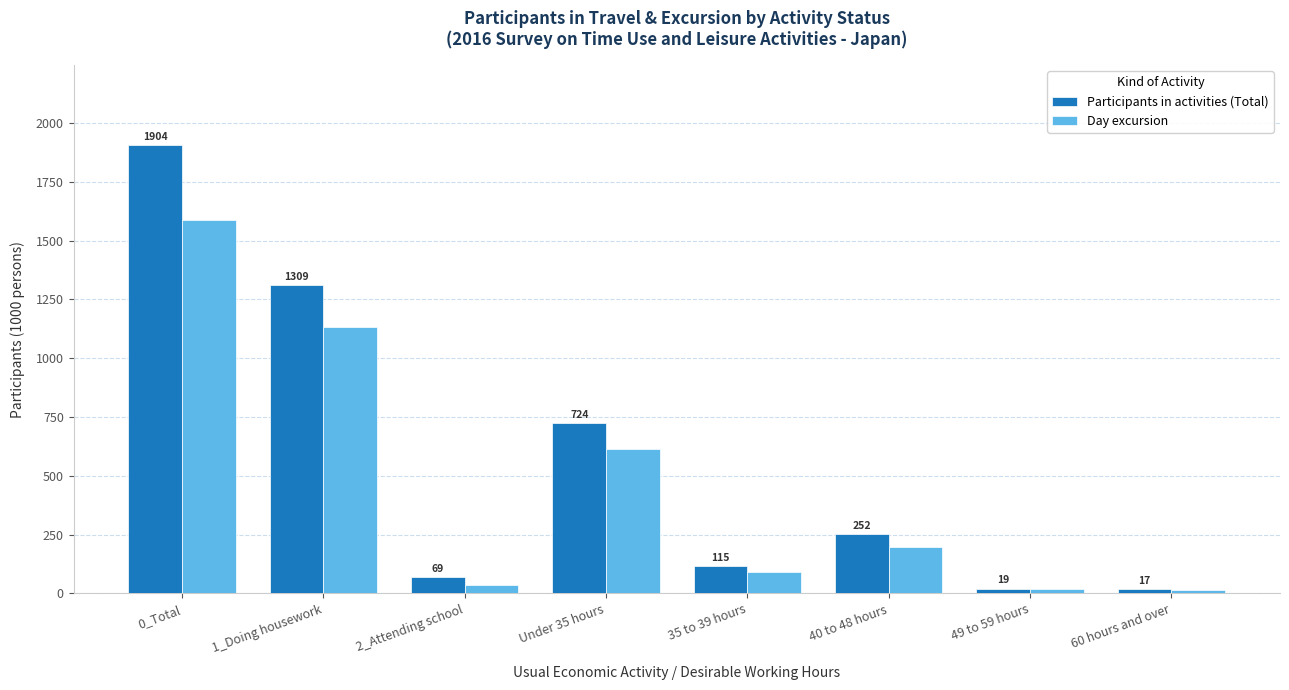

How many values in the Participants in activities (Total) series are below 252?

4